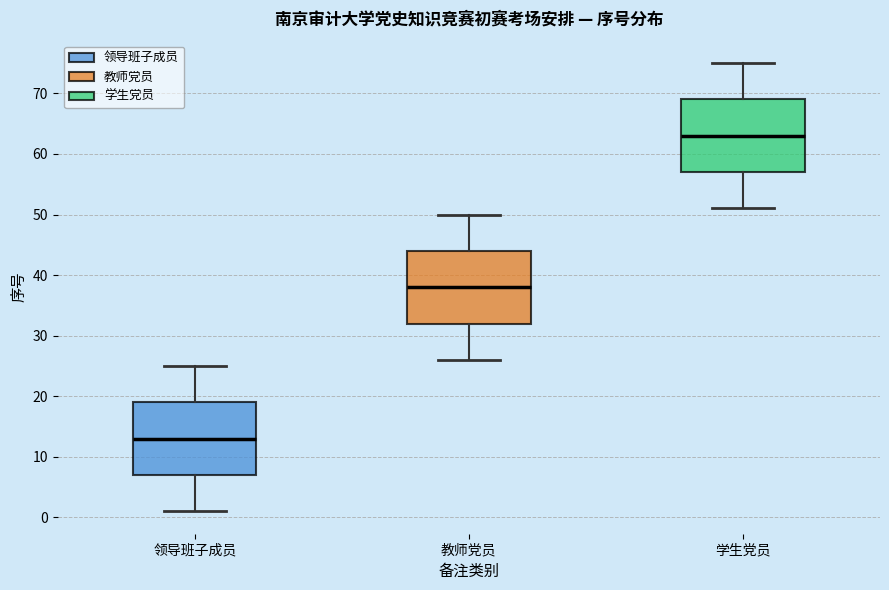

Where does the median line of the box for 学生党员 sit on the y-axis? The values are not printed on the chart, so give them approximately, as read against the axis.

63